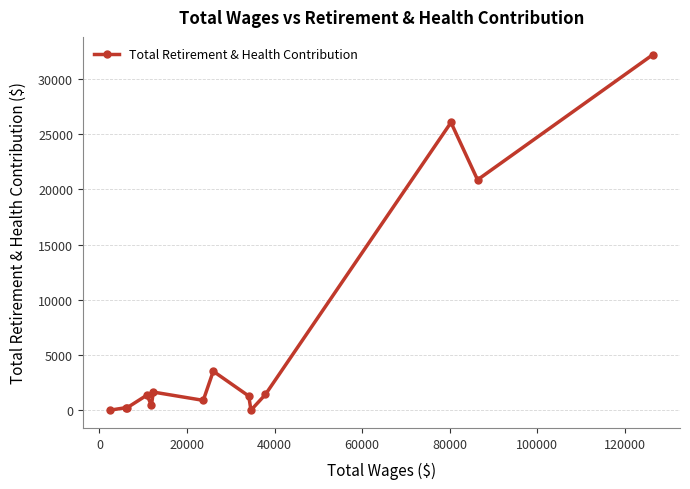

What is the difference between the second highest and minimum values?

26060